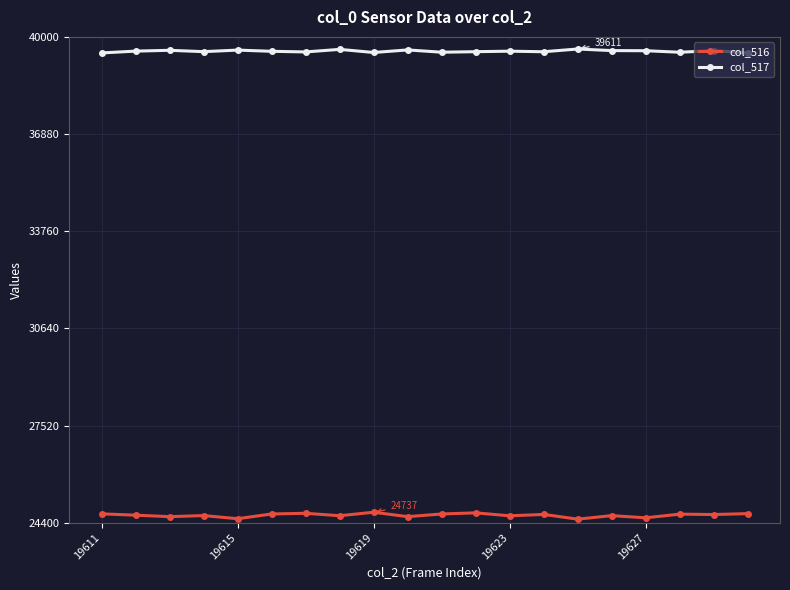

Rank the series by their average value, from highest to lowest.

col_517, col_516